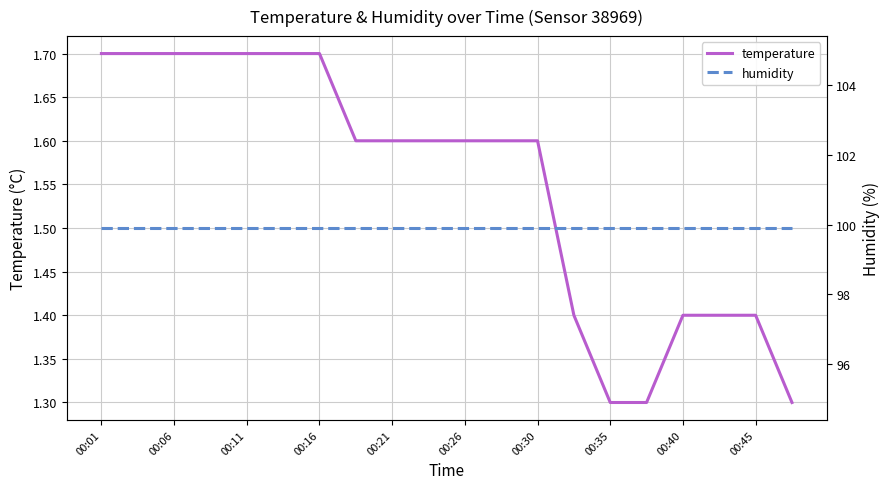

What is the average value of the temperature series?

1.6